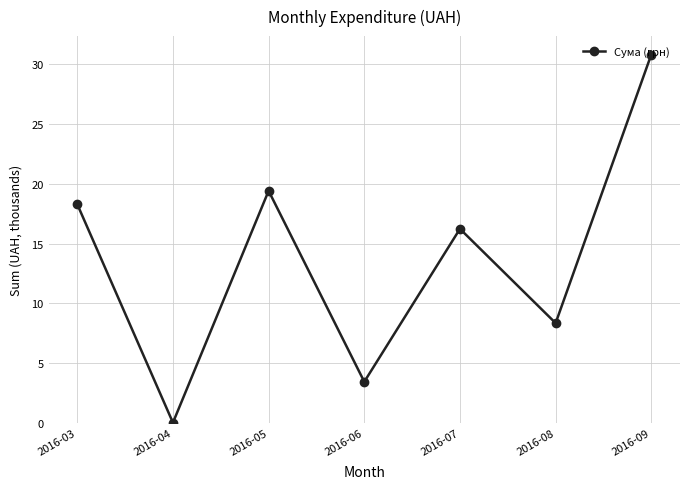

Is it true that the value at 2016-06 is 5.0?

False